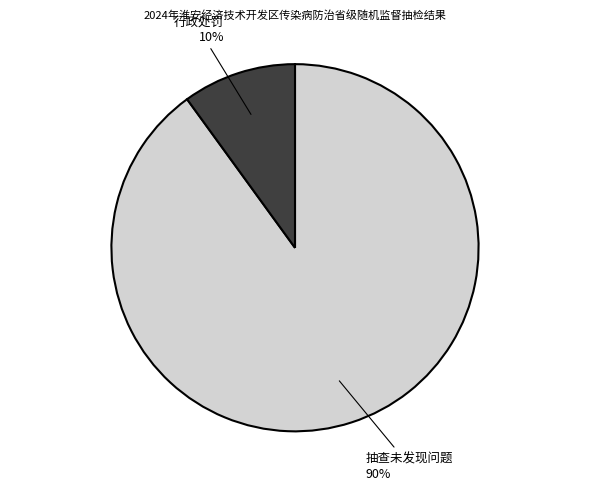

To the nearest percent, what is the difference between the largest and smallest slice percentages?

80%